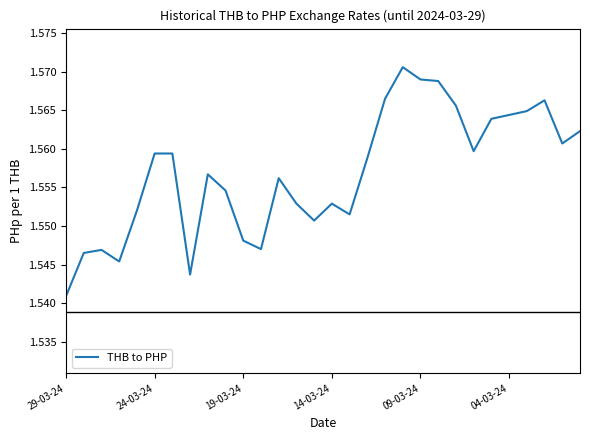

Does the chart have visible grid lines?

No